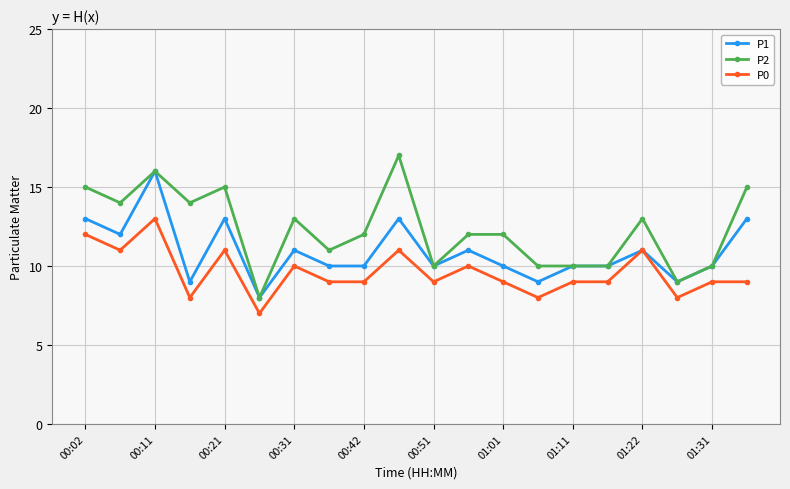

True or false: P0 has more than 1 points higher than both neighbors.

True